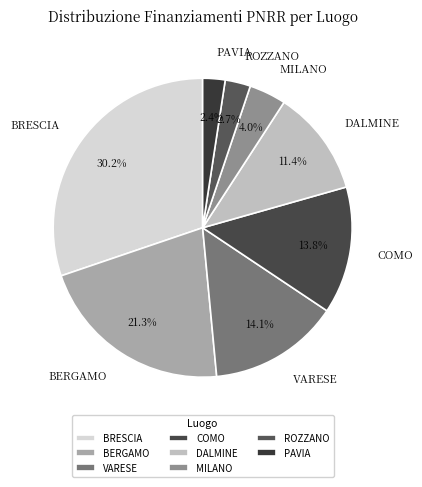

How many segments does this pie chart have?

8